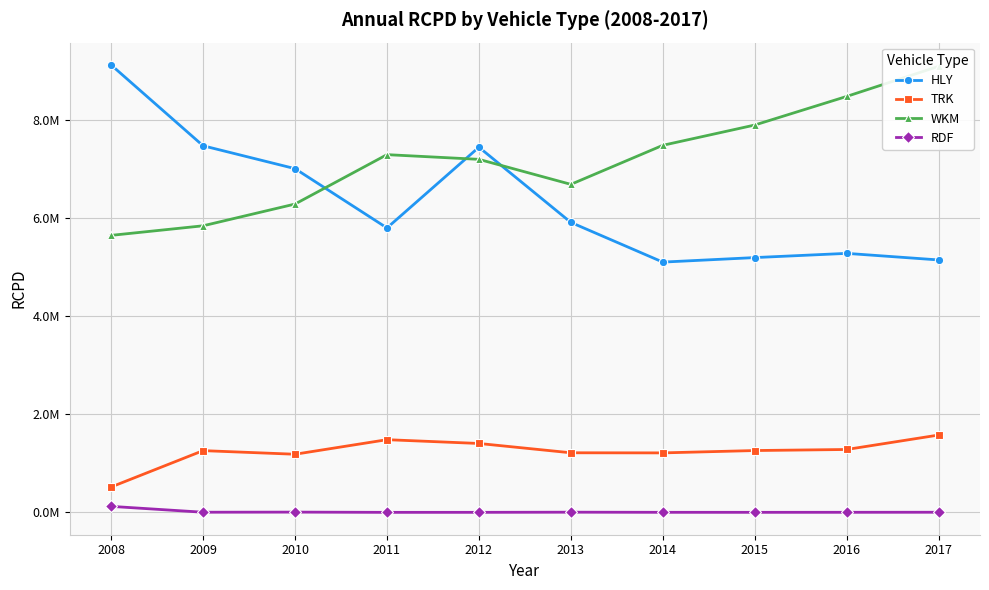

What is the approximate value of RDF at 2017?

2810.9